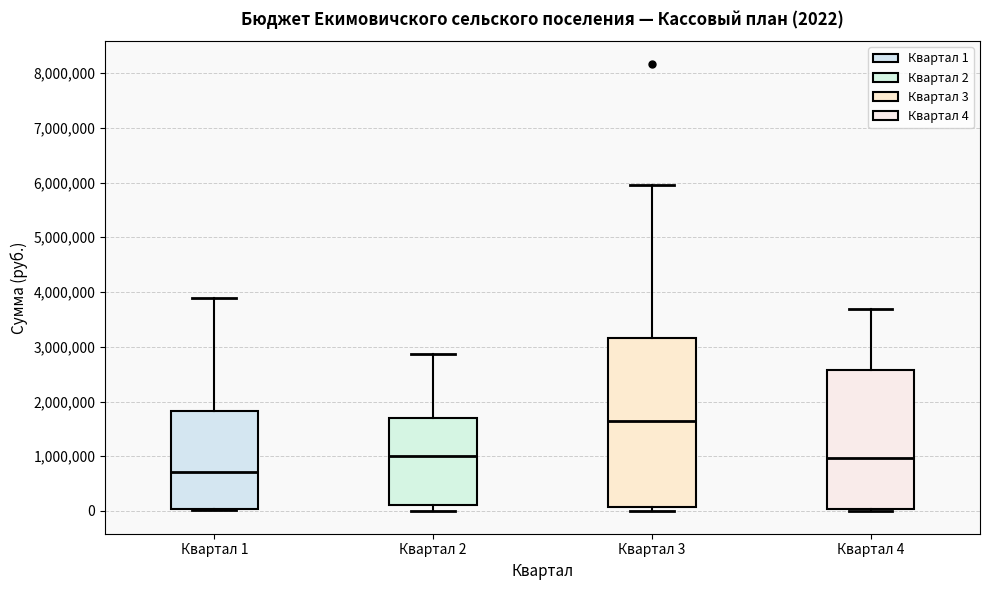

Which box's median line is the highest?

Квартал 3